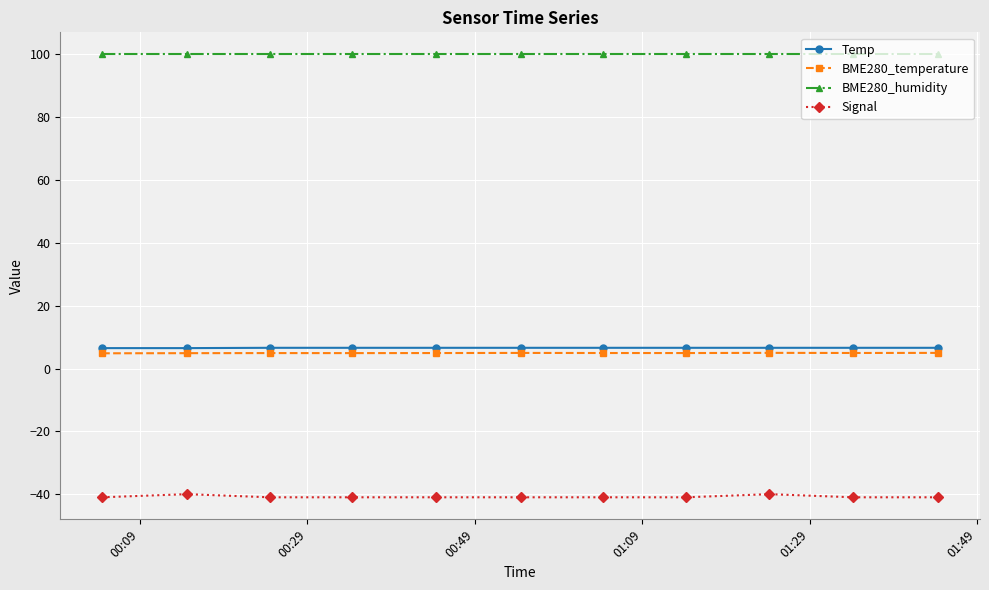

How many lines are shown in the chart?

4